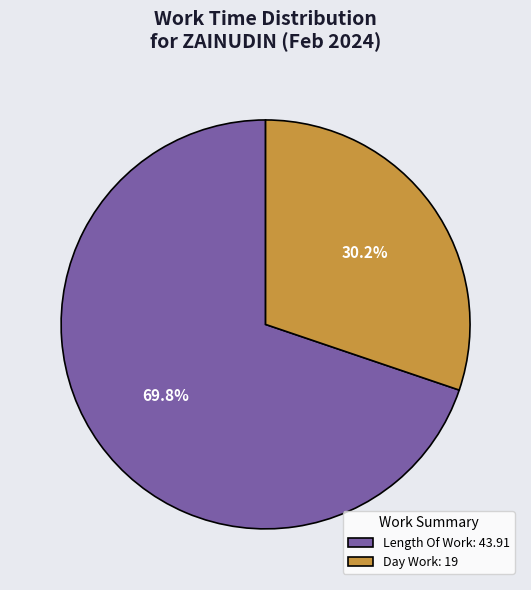

What is the total percentage of Length Of Work: 43.91 and Day Work: 19?

100.0%